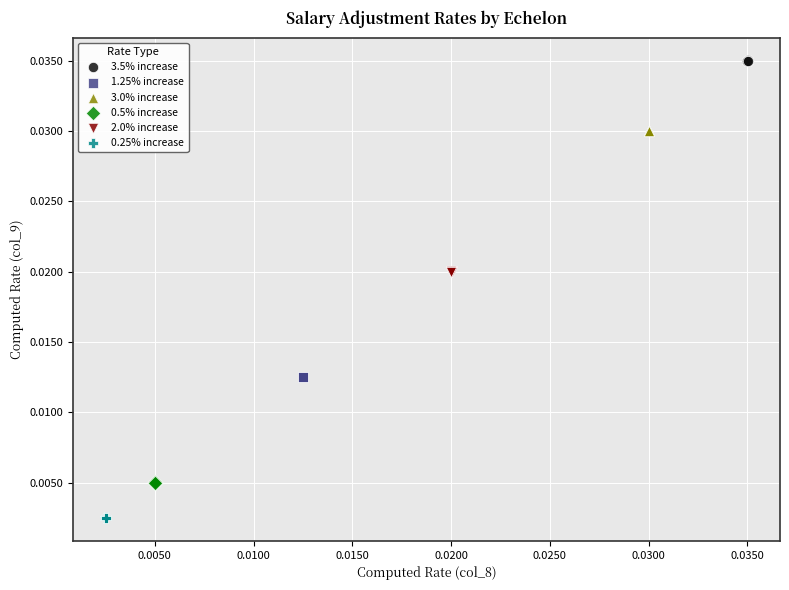

Which series reaches the maximum Y coordinate?

3.5% increase